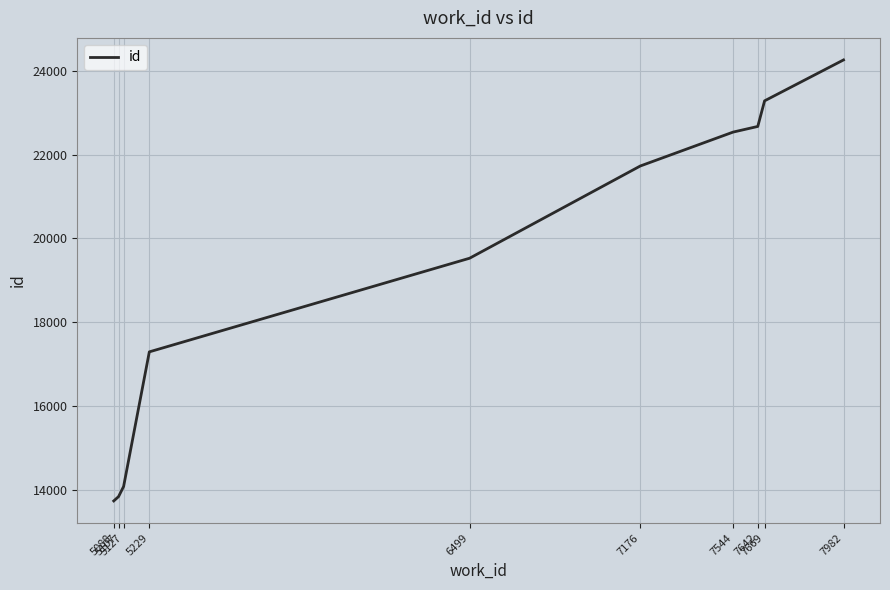

Is this an area chart (filled region under the line)?

No